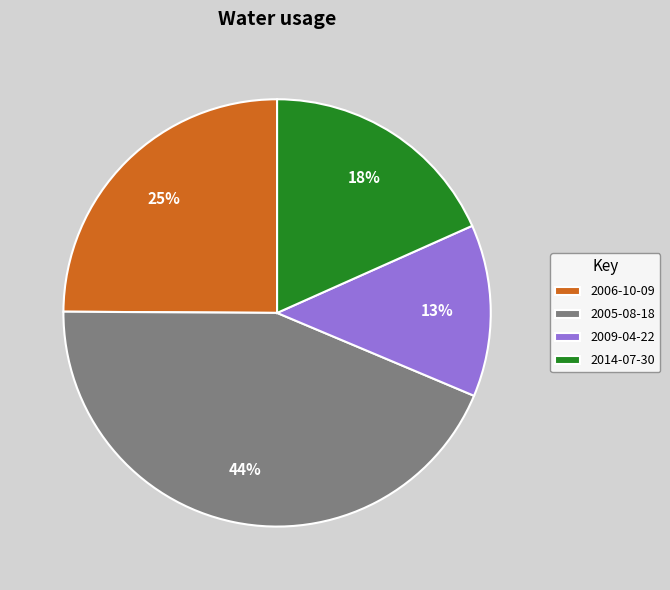

How many slices are in this pie chart?

4